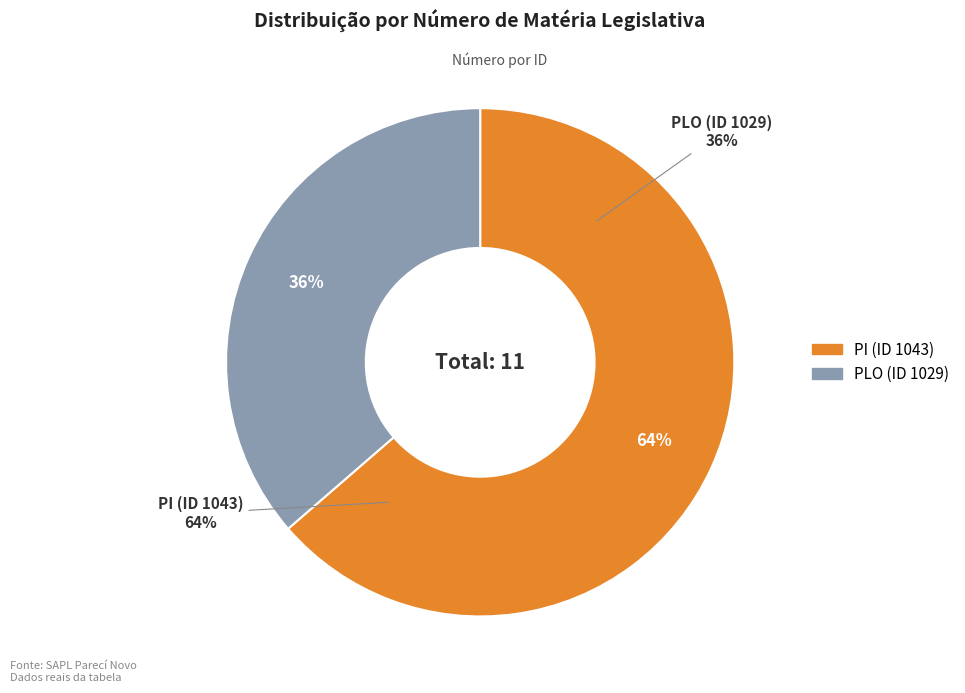

Rank the categories by value from lowest to highest.

1029, 1043